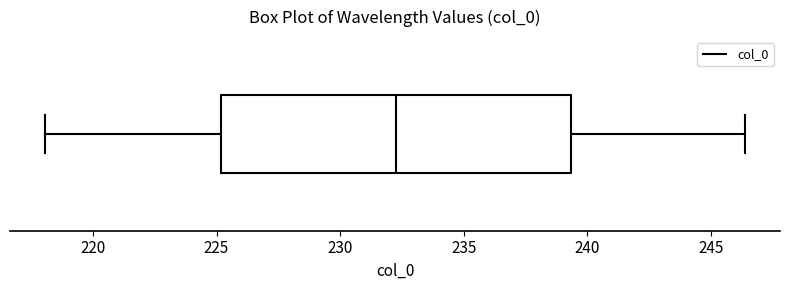

Transcribe this box plot: give where the median line is, the range the box spans, and where the two whiskers end, as read against the x-axis. The values are not printed on the chart, so give them approximately, as read against the axis.

median 232.5, box 225.0 to 239.5, whiskers 218.0 to 246.5